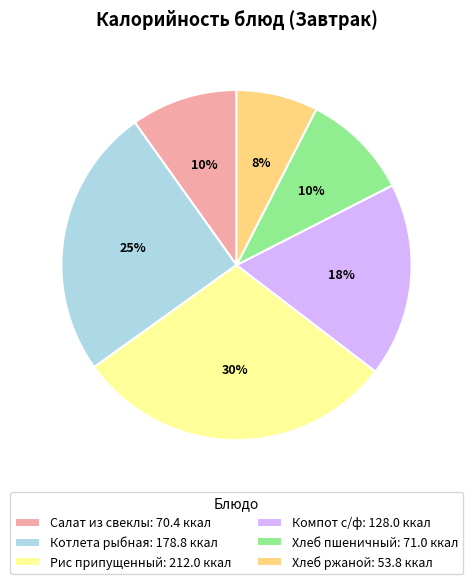

The Рис припущенный slice represents 30% of the pie. True or false?

True